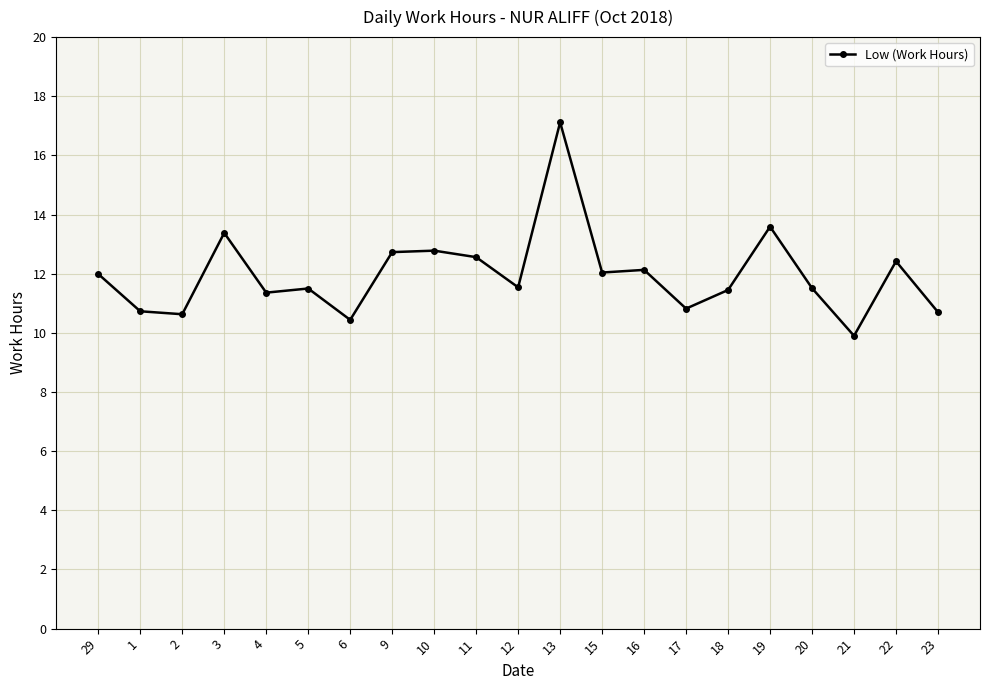

Which has a higher value, 9 or 20?

9